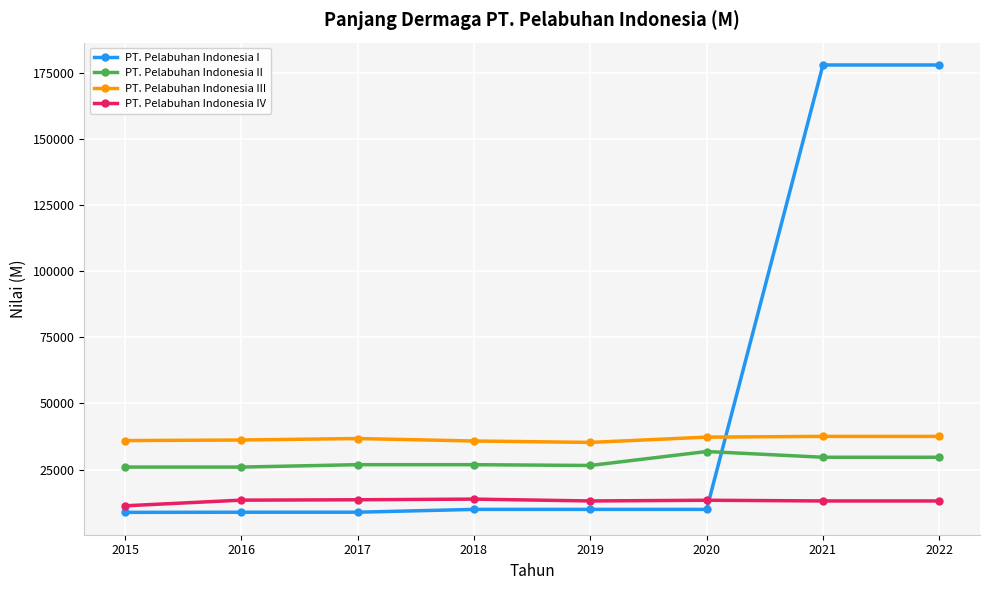

Which series has the largest range (max minus min)?

PT. Pelabuhan Indonesia I